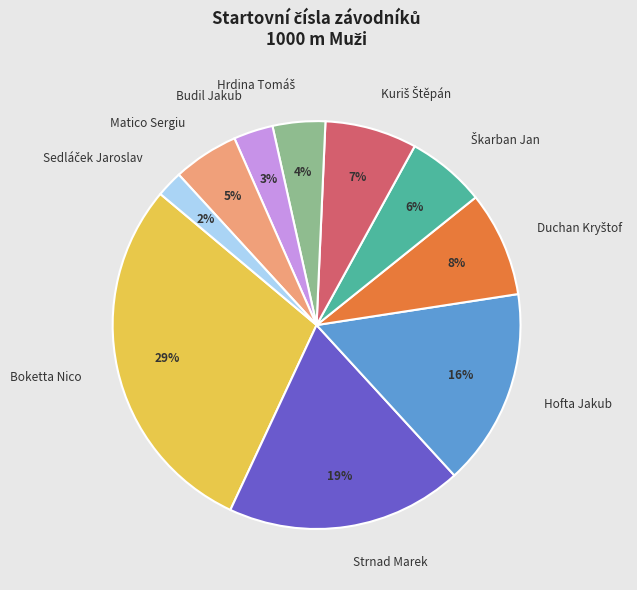

The Hofta Jakub slice represents 27% of the pie. True or false?

False